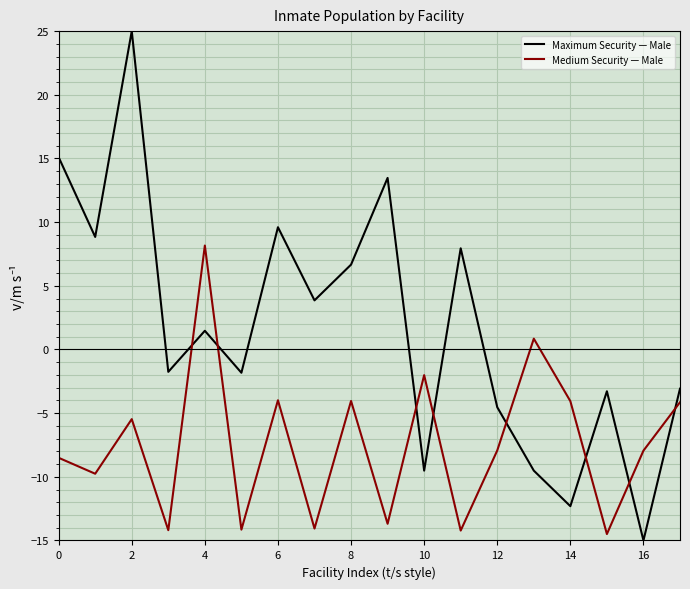

Which series has the largest total across all categories?

Maximum Security — Male